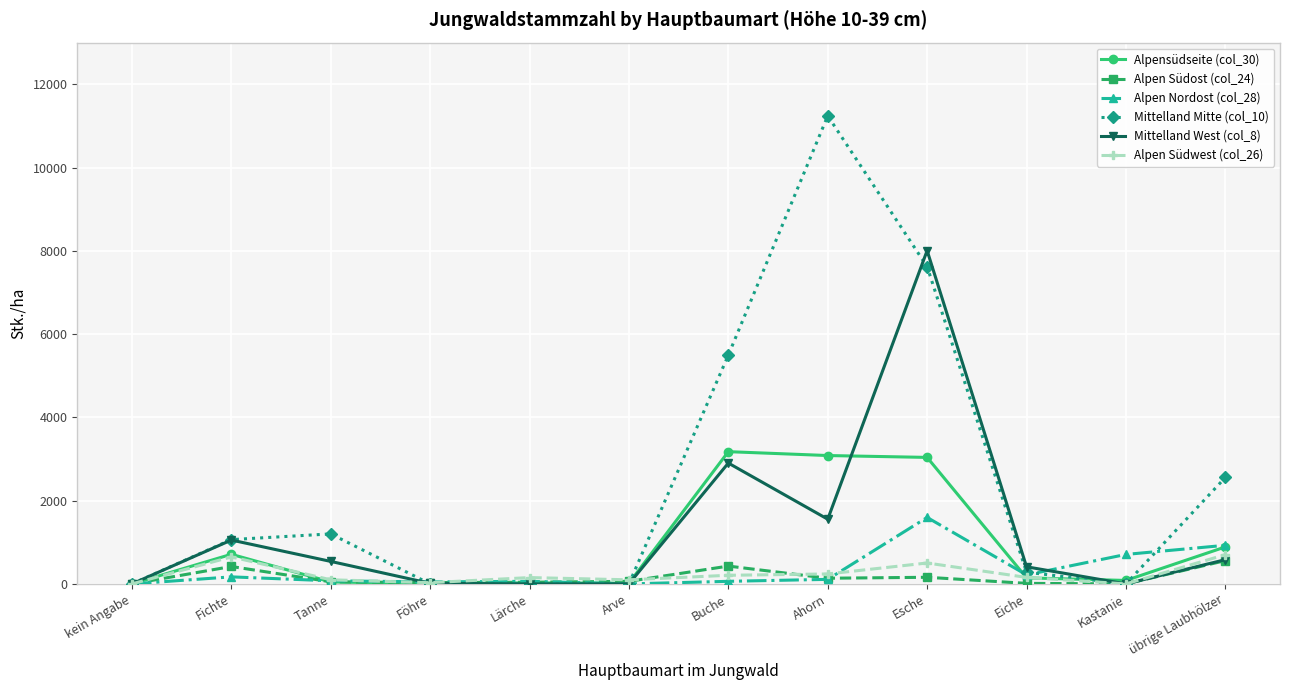

How many categories are shown in the chart?

12